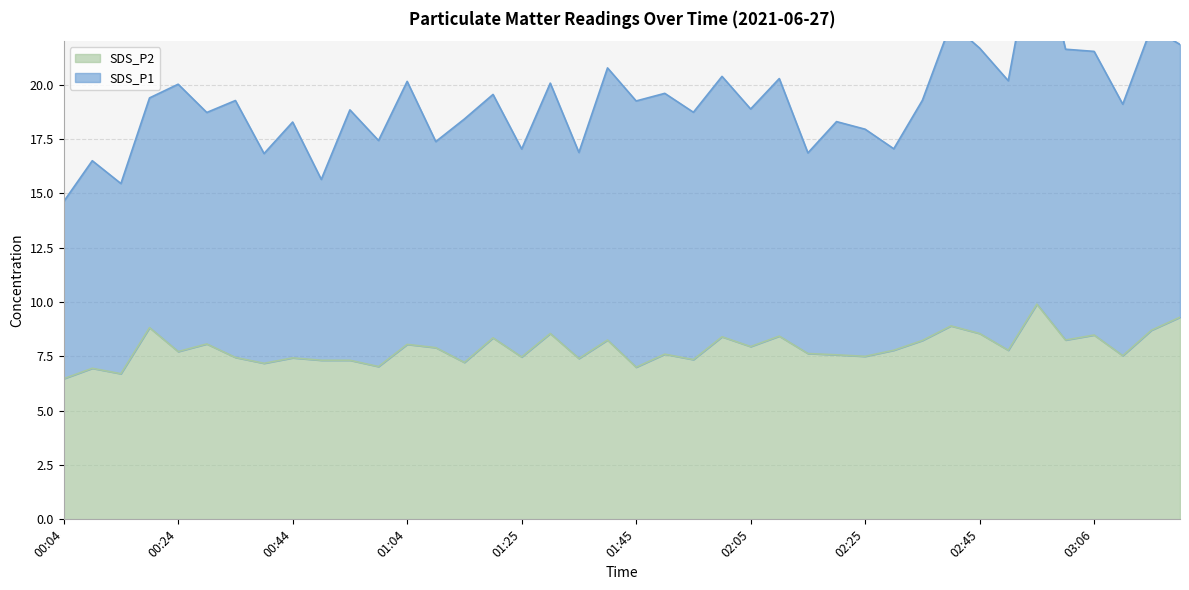

What position from the right is 02:20?

13